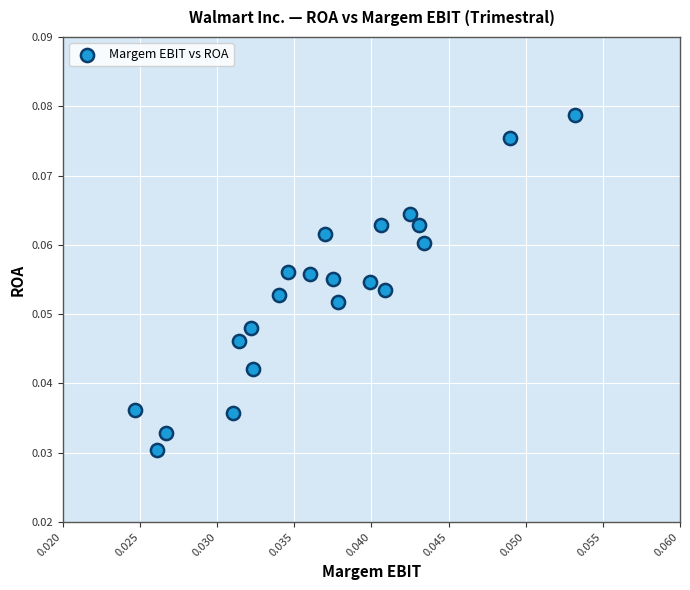

How many points are shown in the scatter plot?

21